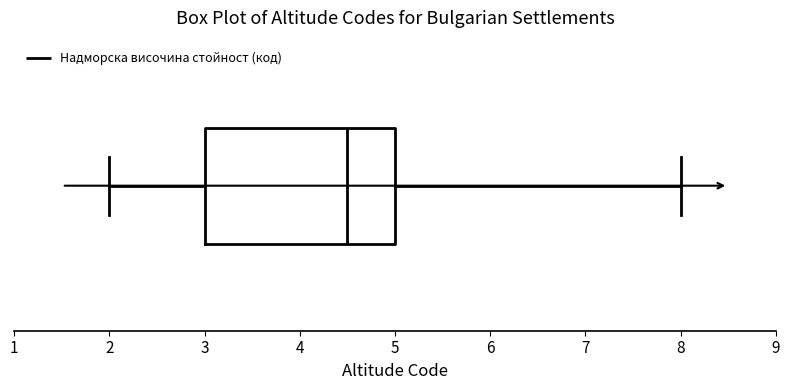

Transcribe this box plot: give where the median line is, the range the box spans, and where the two whiskers end, as read against the x-axis. The values are not printed on the chart, so give them approximately, as read against the axis.

median 4.5, box 3.0 to 5.0, whiskers 2.0 to 8.0